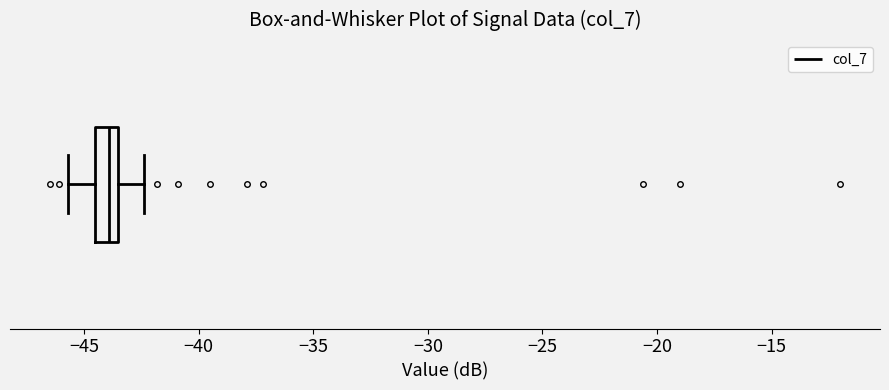

Read this box plot against the x-axis: the position of the median line, the range covered by the box, and the ends of both whiskers. The values are not printed on the chart, so give them approximately, as read against the axis.

median -44.0, box -44.5 to -43.5, whiskers -45.5 to -42.5